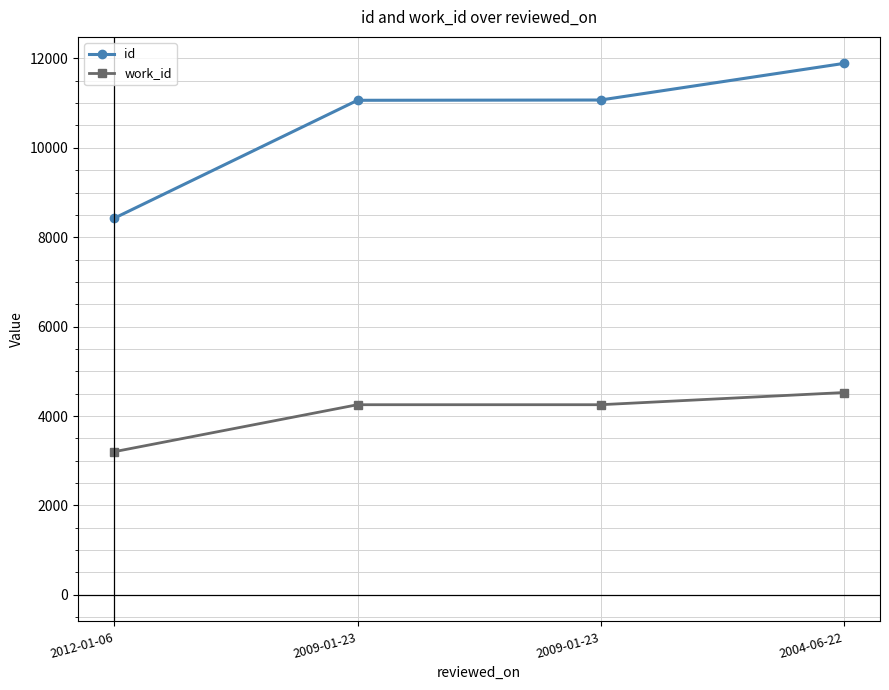

How many lines are shown in the chart?

2